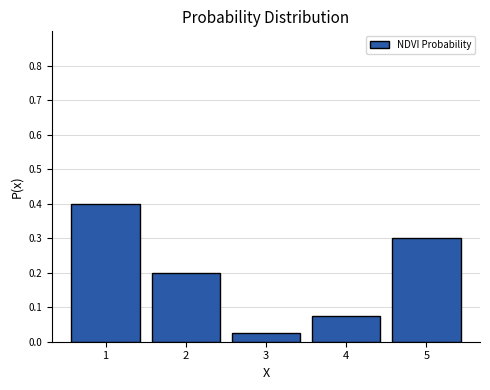

What is the change in value from 4 to 5?

+0.2